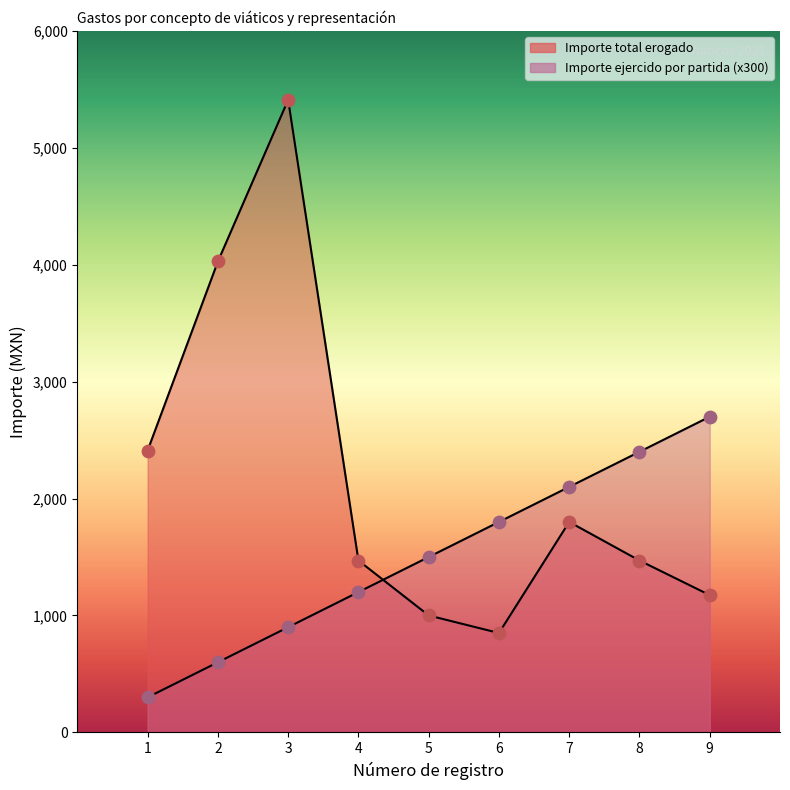

Which series has the widest spread of Y values?

Importe total erogado